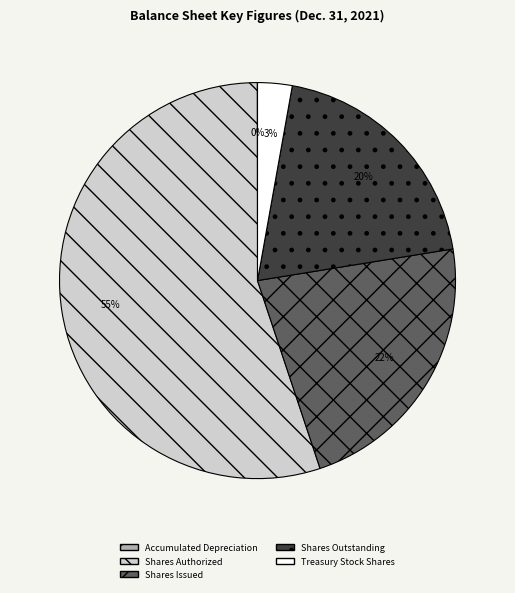

Which category accounts for the majority?

Shares Authorized